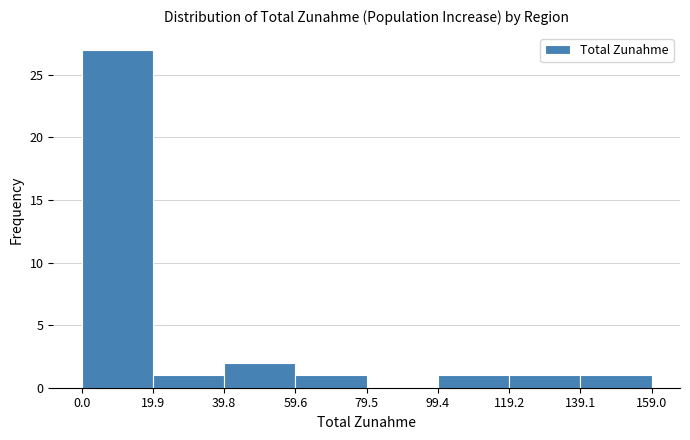

Which range on the x-axis has the tallest bar?

0.0 to 19.9